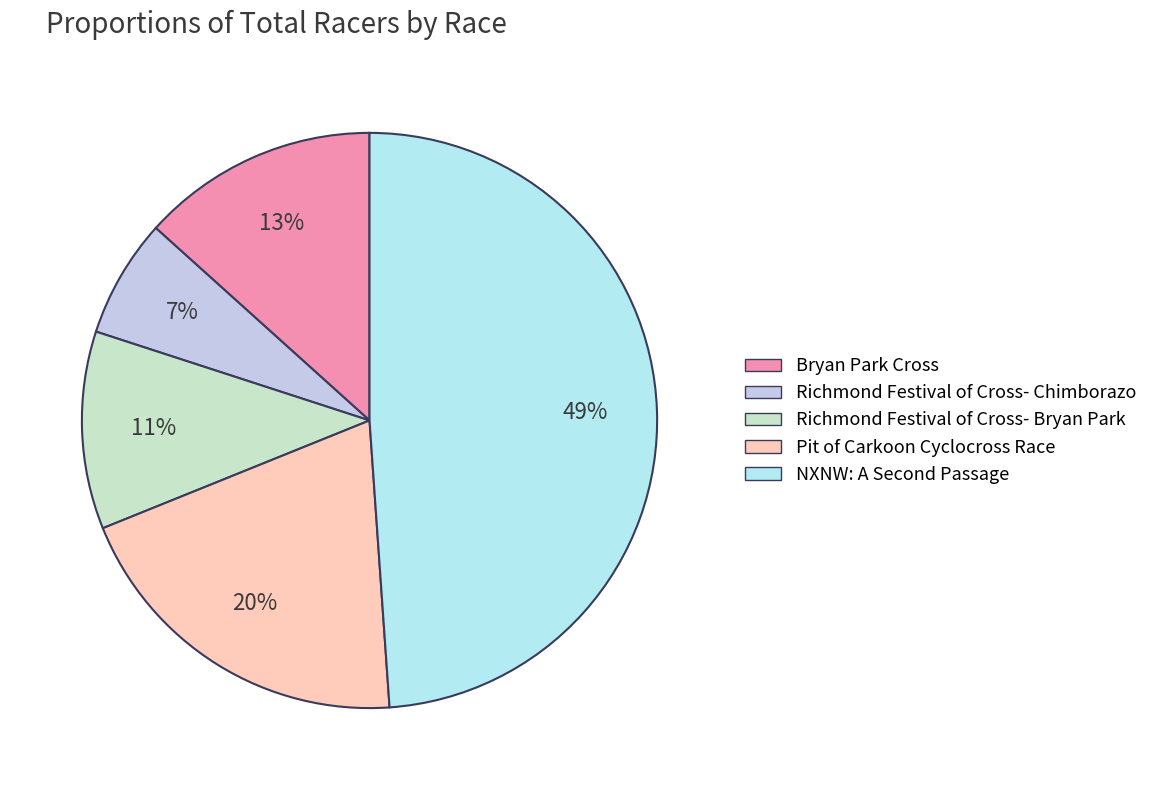

The Bryan Park Cross slice represents 4% of the pie. True or false?

False